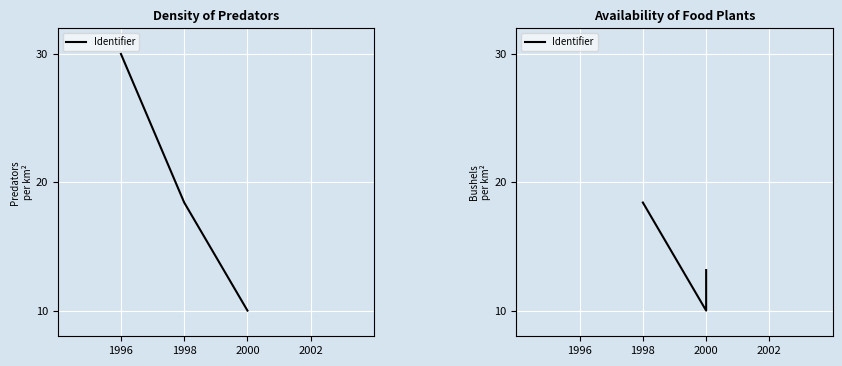

At which label does the data first exceed 13?

1998